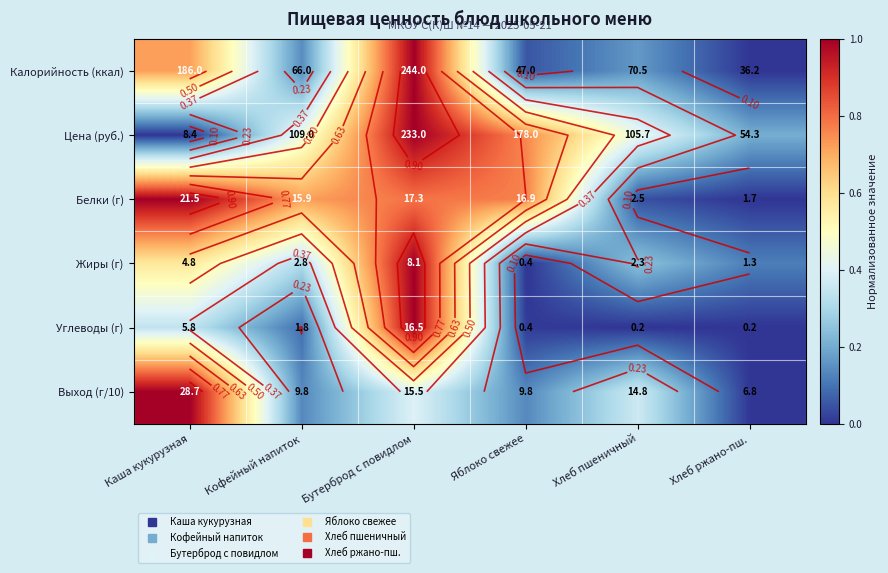

At how many categories does at least one series exceed 0?

6